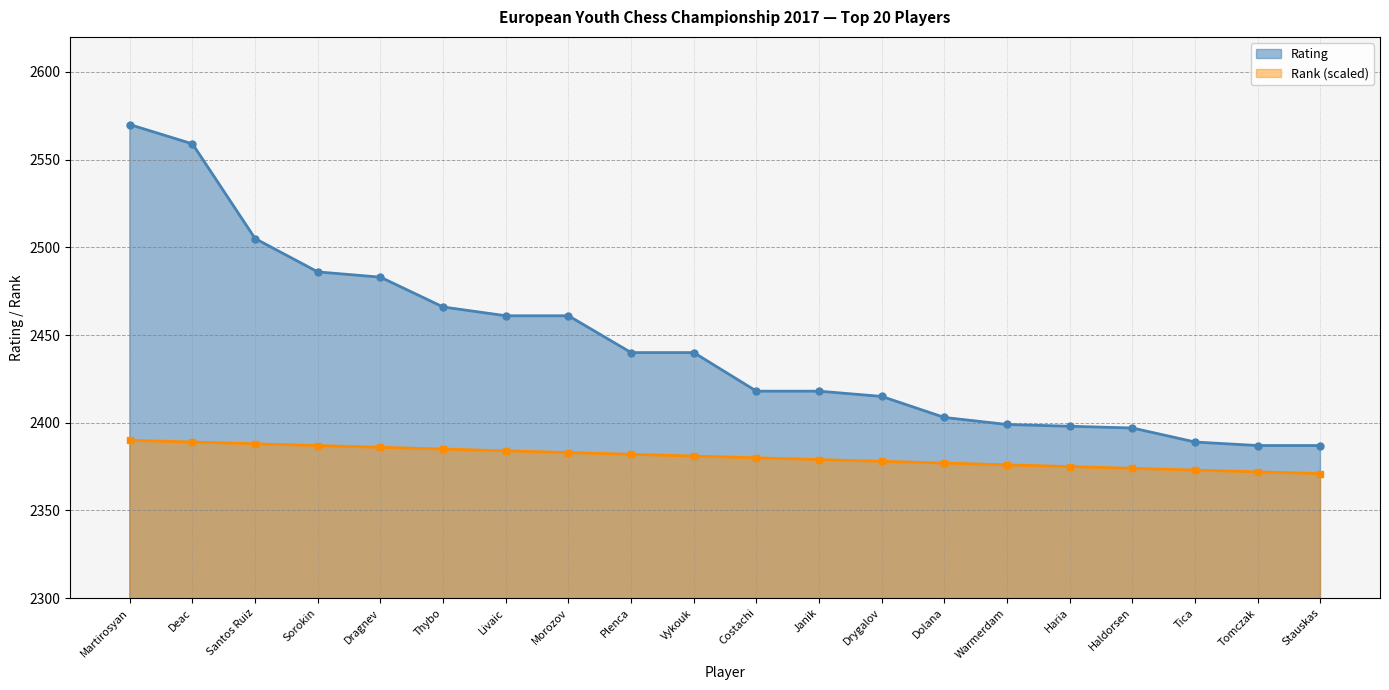

Rank the series at Vykouk from highest to lowest value.

Rating, Rank (scaled)